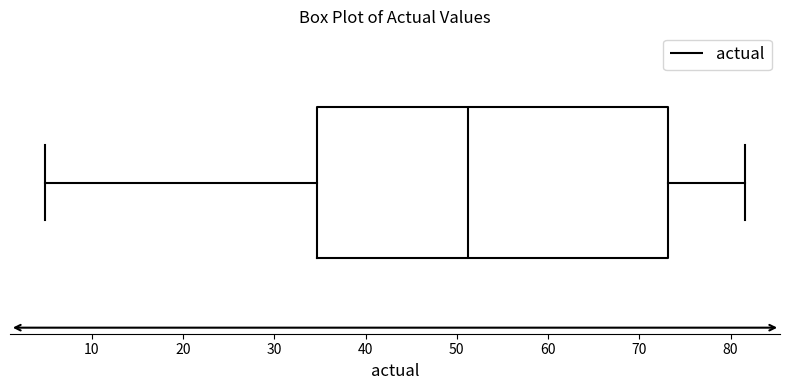

Transcribe this box plot: give where the median line is, the range the box spans, and where the two whiskers end, as read against the x-axis. The values are not printed on the chart, so give them approximately, as read against the axis.

median 51, box 35 to 73, whiskers 5 to 82